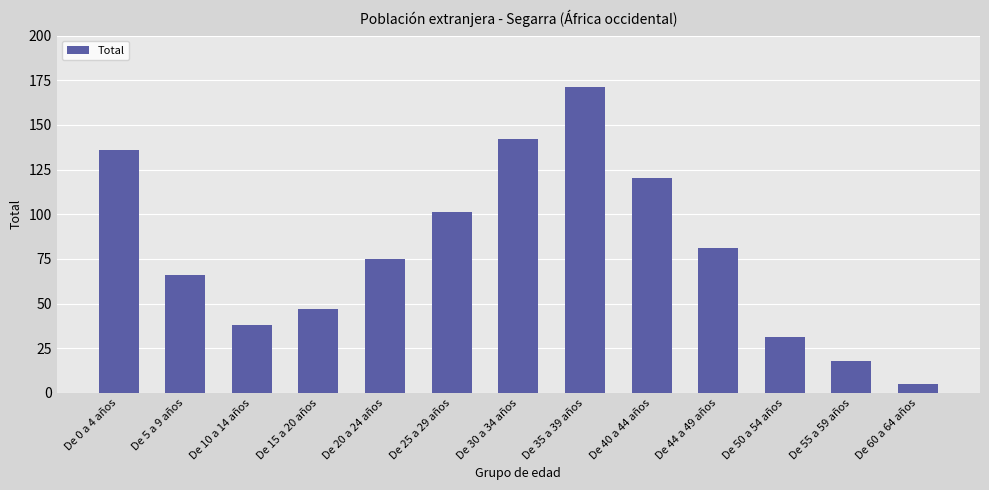

Which category has the highest value across all series?

De 35 a 39 años